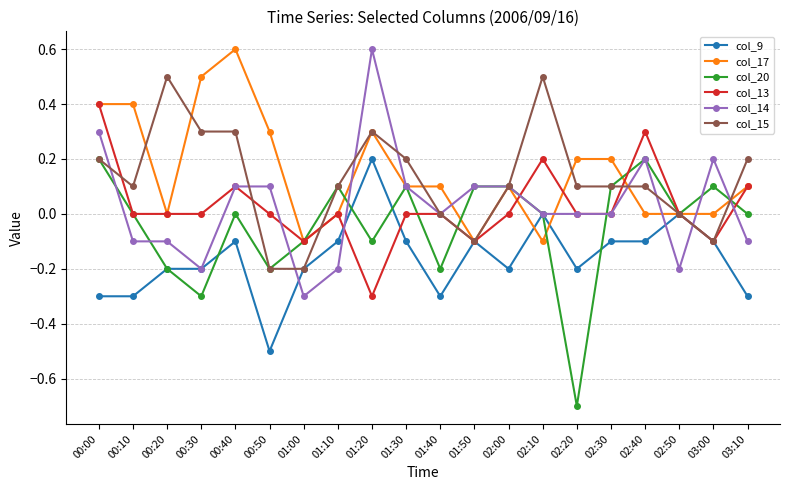

True or false: col_20 has a value of -0.5 at 03:10.

False